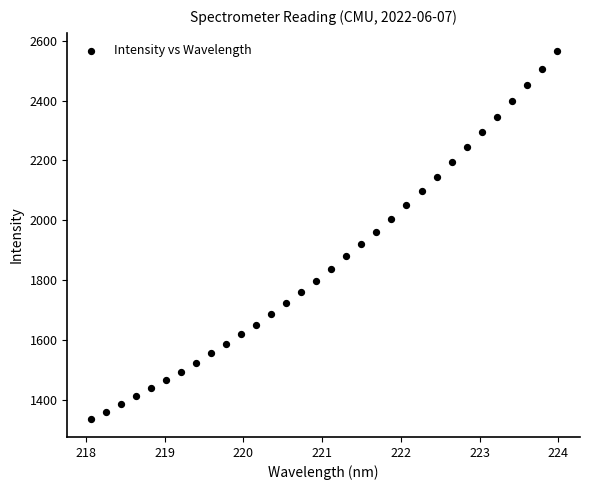

What is the range of X values (max minus min)?

5.9